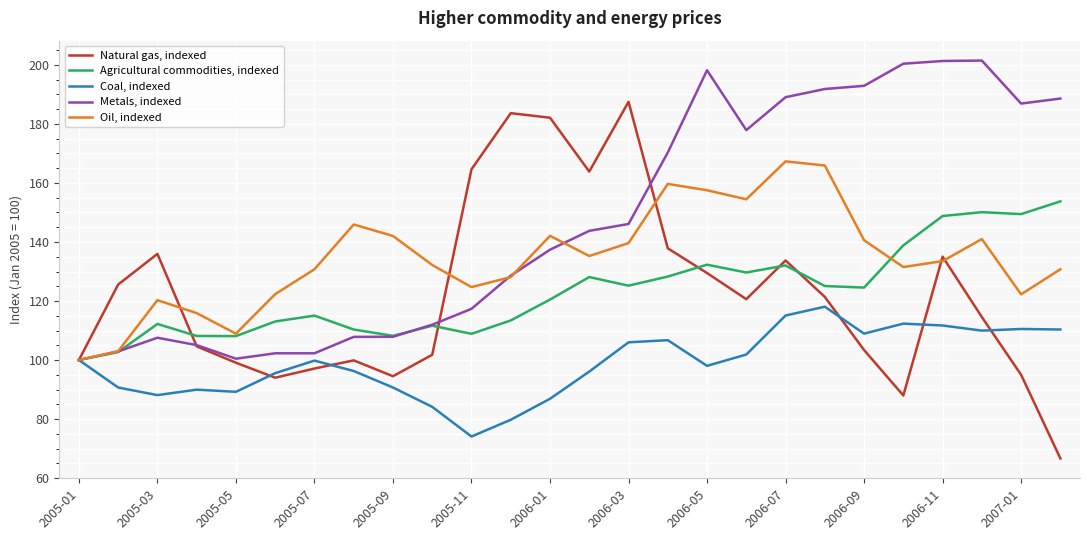

Rank the series by their maximum value, from lowest to highest.

Coal, indexed, Agricultural commodities, indexed, Oil, indexed, Natural gas, indexed, Metals, indexed